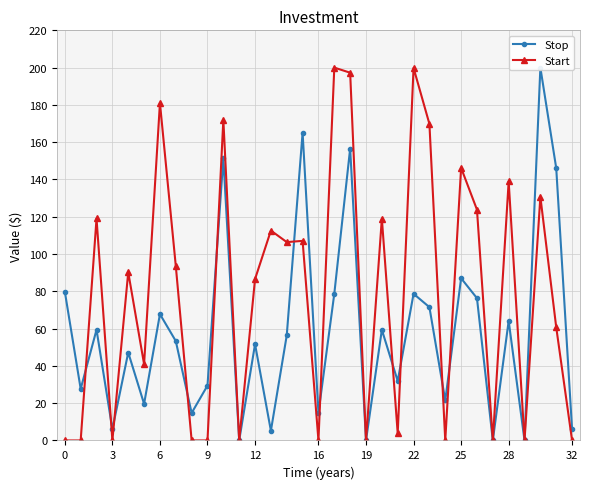

What is the sum of all Start values?

2599.7